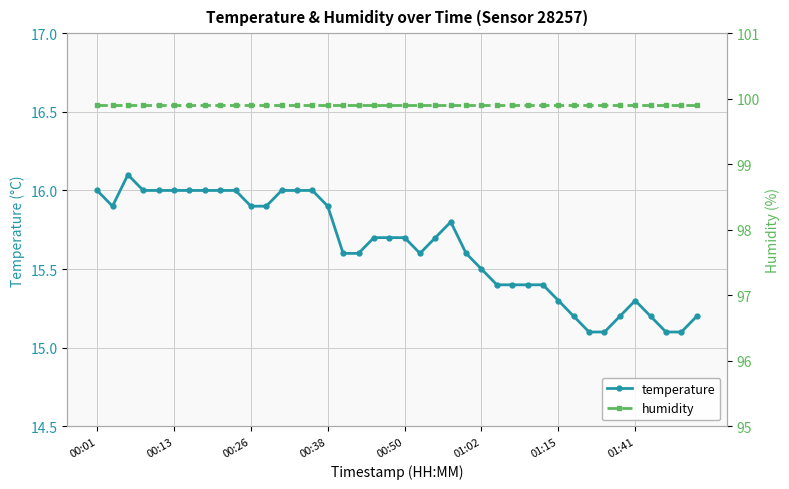

True or false: humidity and temperature intersect in this chart.

False